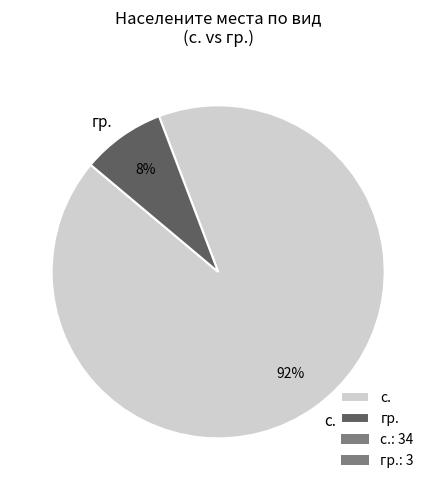

Which has a higher value, с. or гр.?

с.